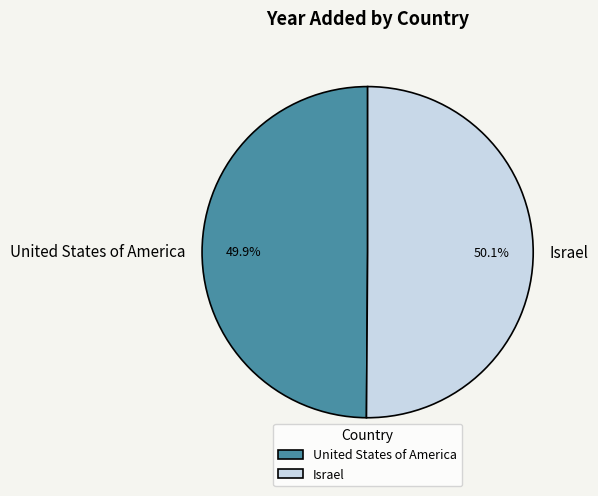

To the nearest percent, what portion does Israel represent?

50%